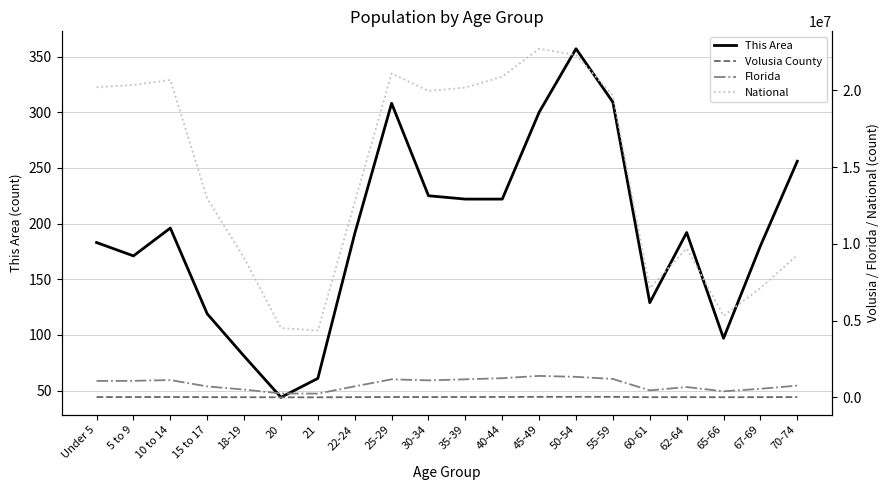

Which series changed the most between 10 to 14 and 67-69?

National